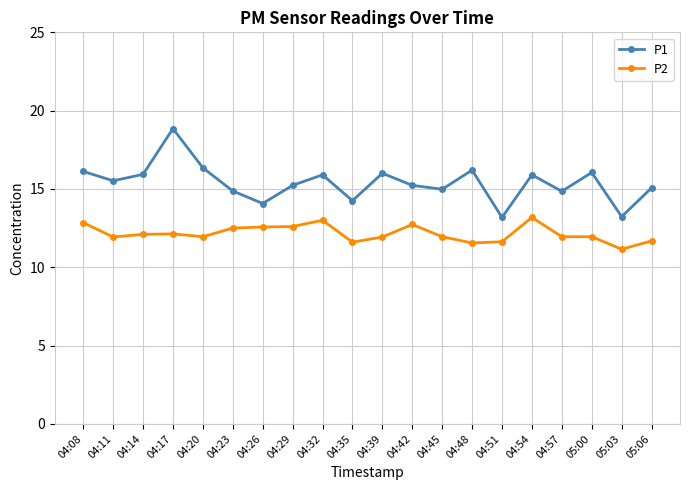

What is the greatest value displayed?

18.9